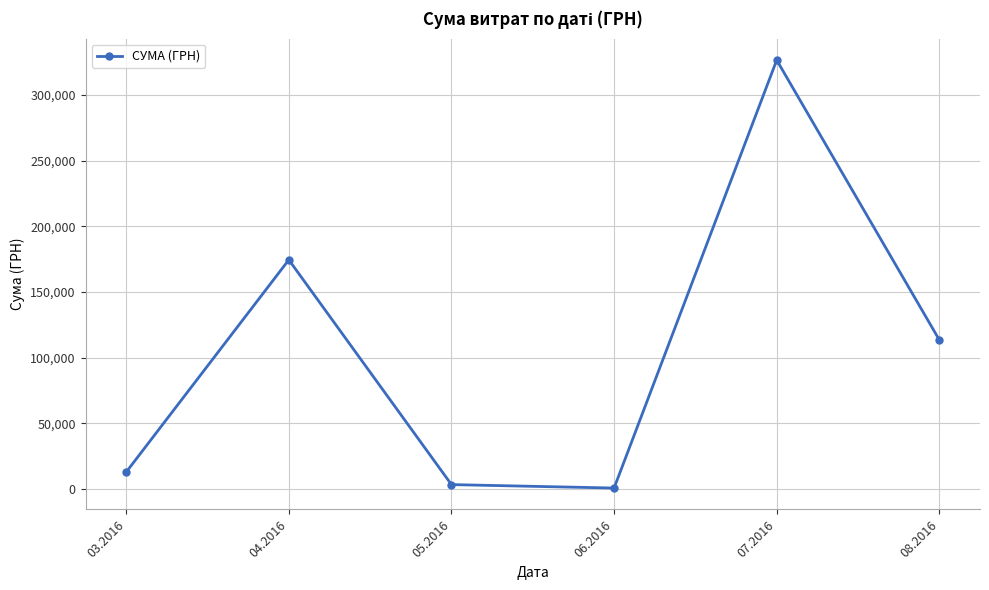

Which label corresponds to the largest value in the chart?

07.2016